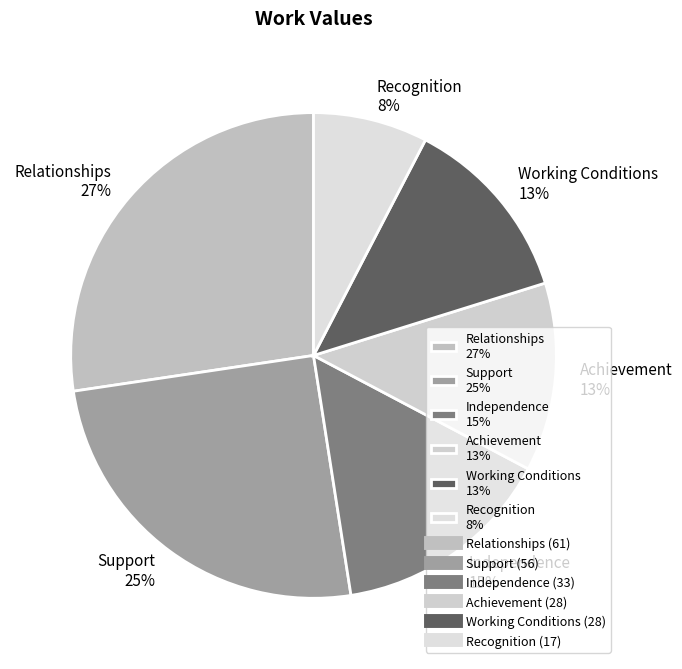

What percentage is the Relationships slice, to the nearest percent?

27%